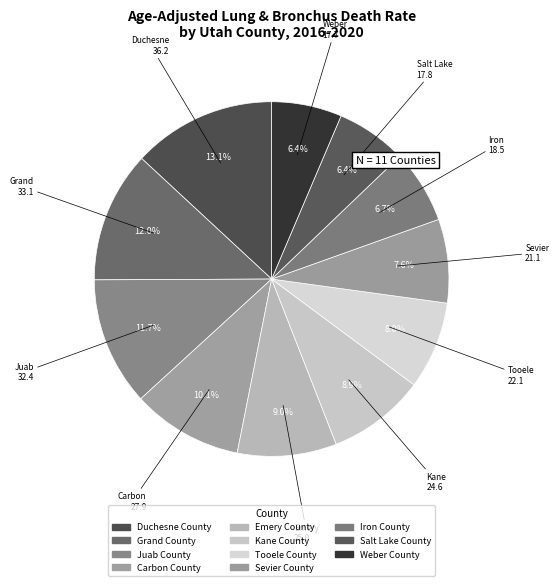

Count the number of slices in the pie.

11